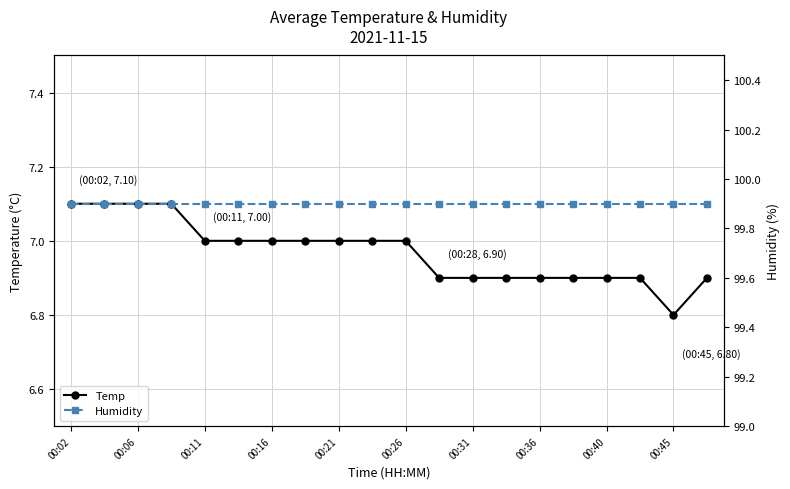

Rank the series by their maximum value, from highest to lowest.

Humidity, Temp